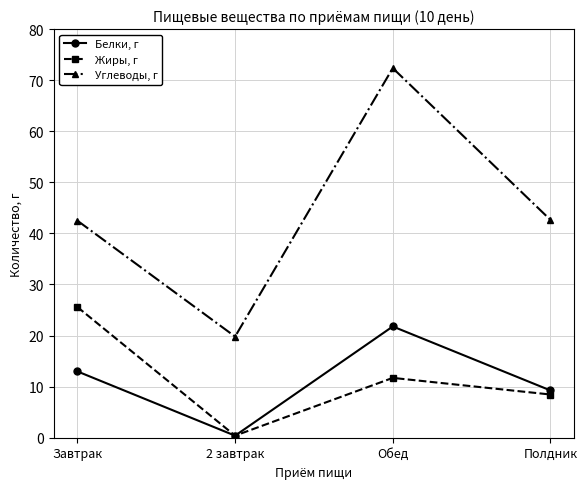

How many values in the Углеводы, г series are below 42?

1